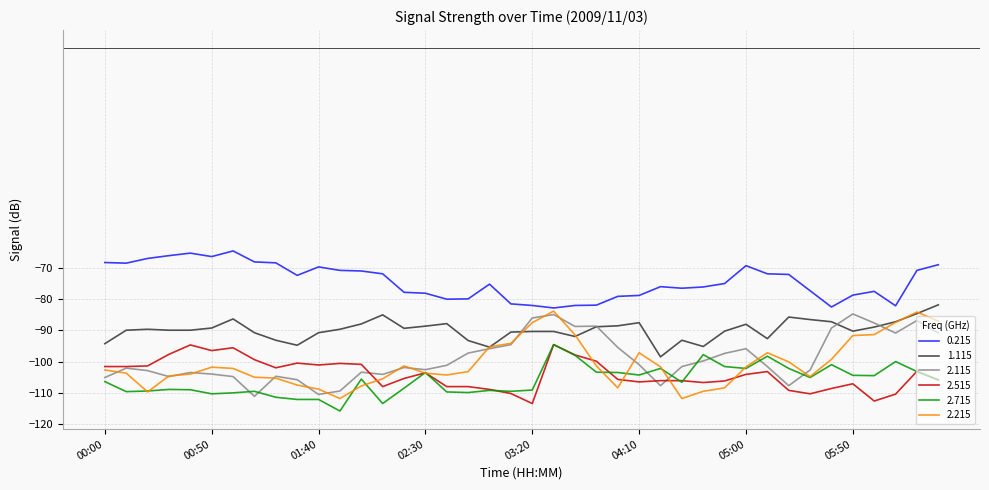

How many distinct data groups are displayed?

6